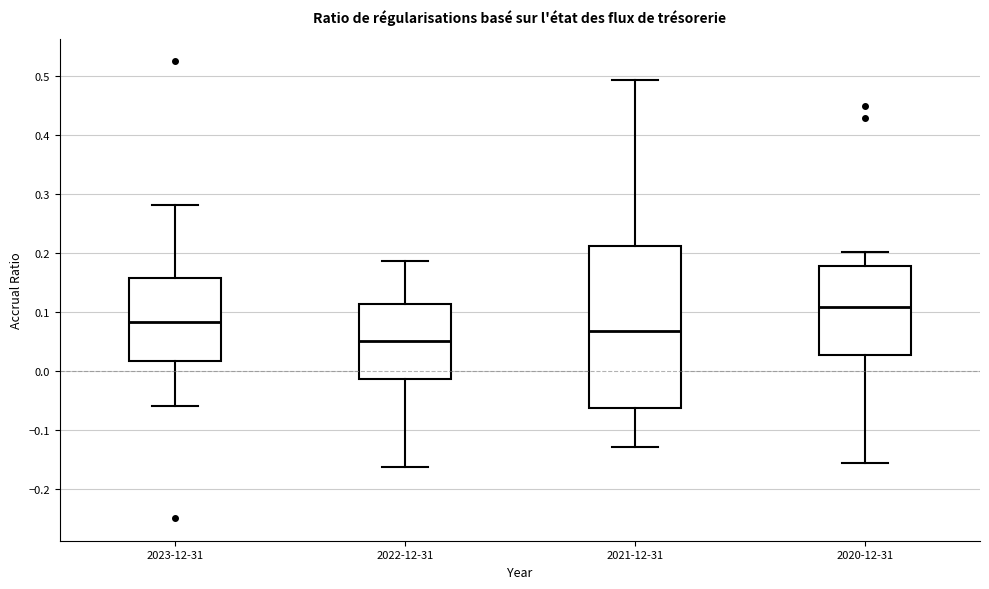

Which box's median line is the highest?

2020-12-31